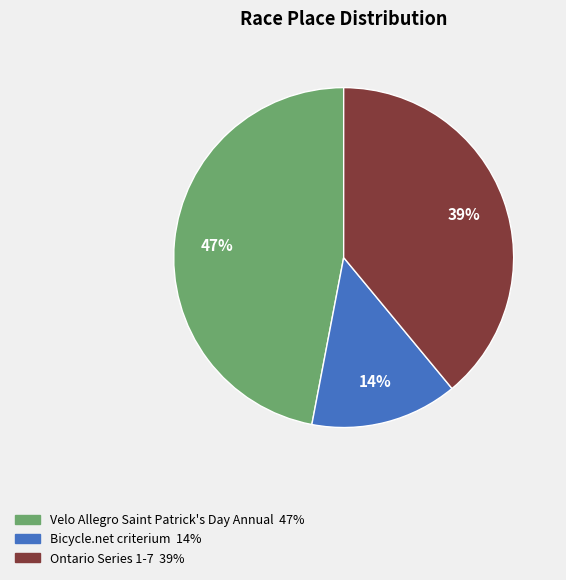

True or false: Ontario Series 1-7 accounts for 39% of the total.

True